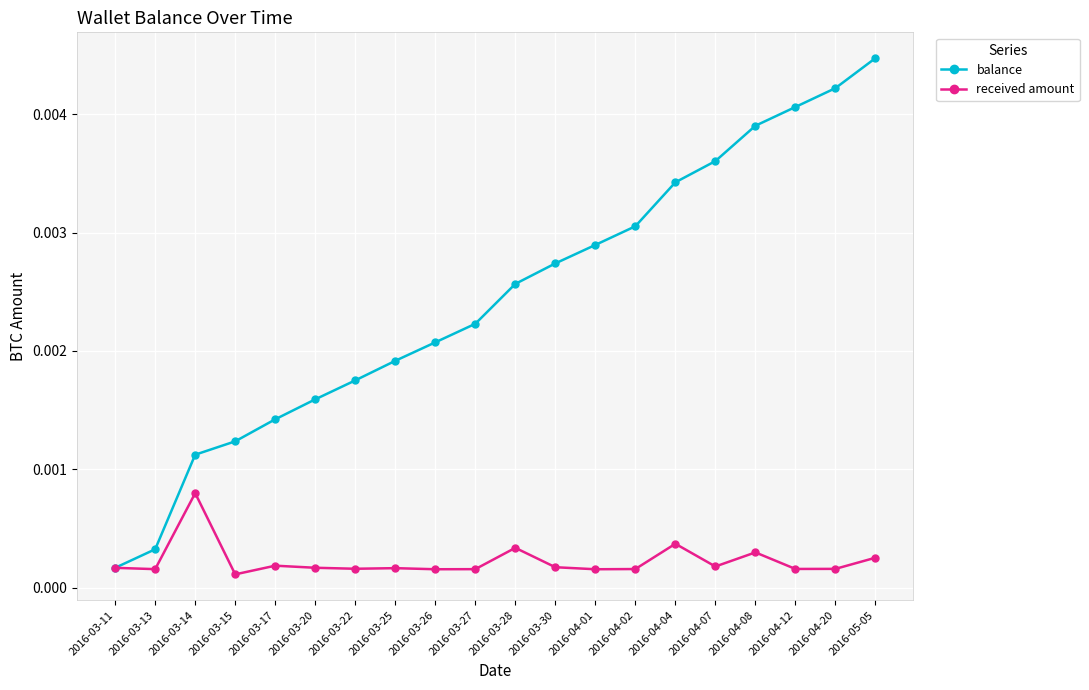

True or false: balance has more than 0 interior local peaks.

False